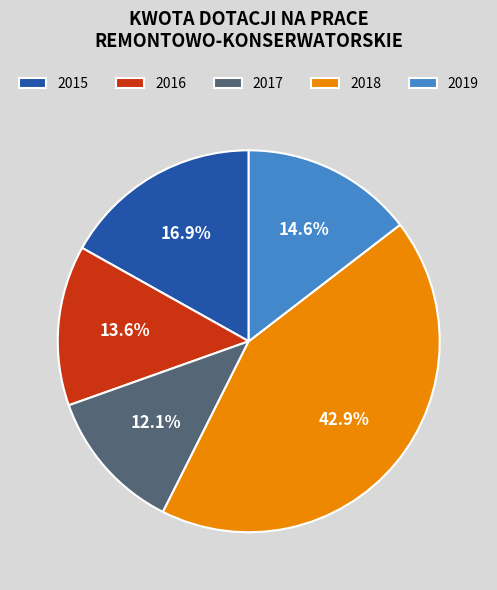

To the nearest percent, what percentage of the pie is 2019?

15%